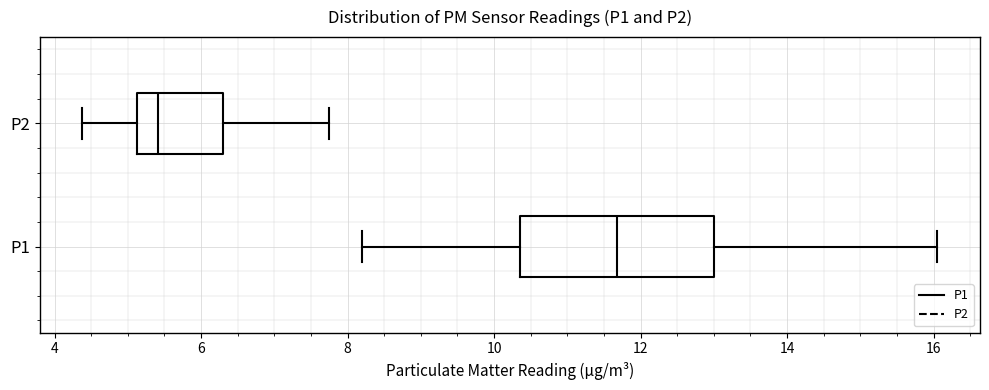

Comparing the boxes themselves (not the whiskers), which one is the widest?

P1